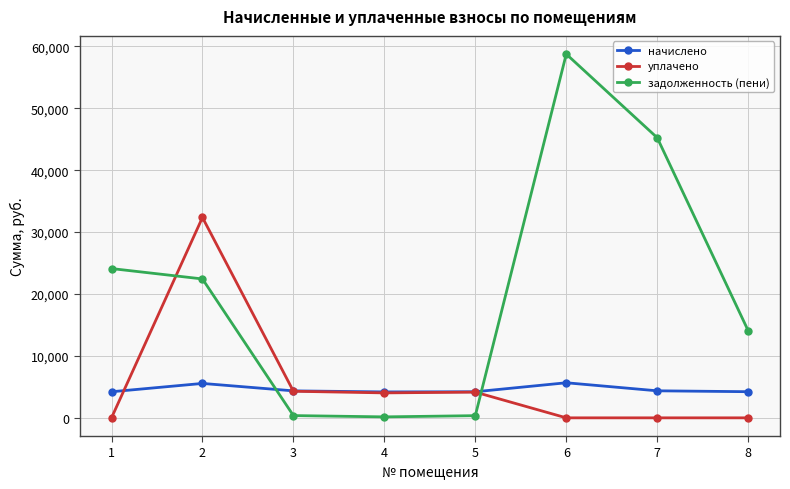

What is the lowest value of the начислено series?

4186.2